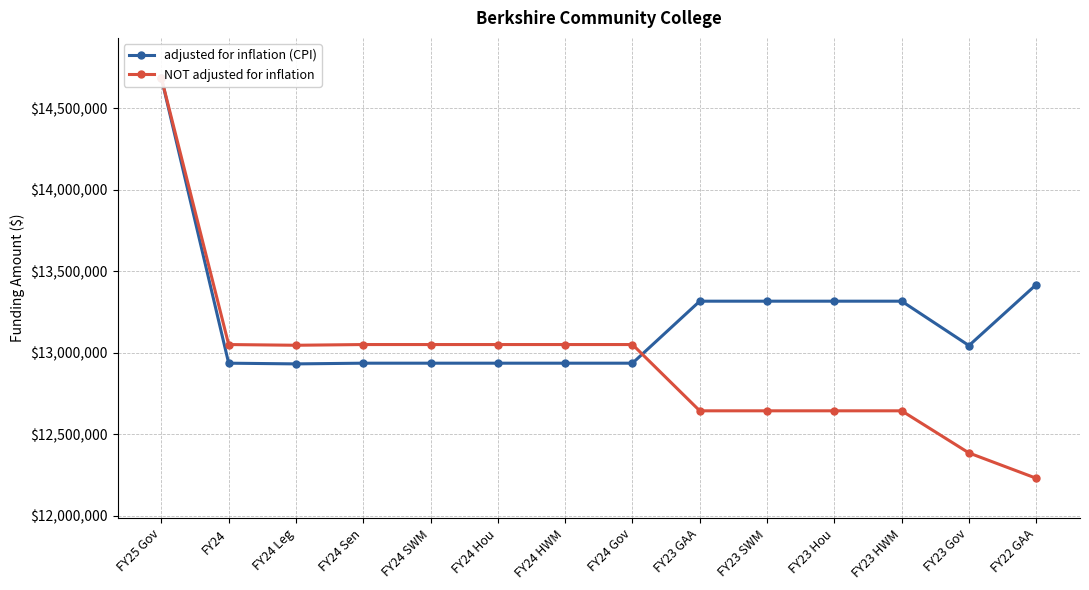

What is the maximum value shown in the chart?

14687570